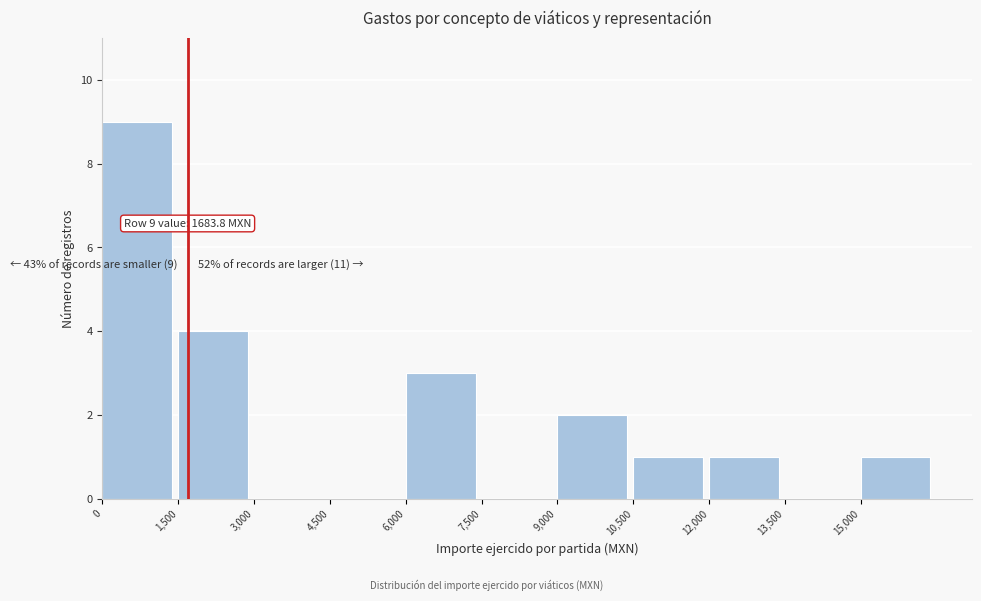

Which range on the x-axis has the tallest bar?

0 to 1500